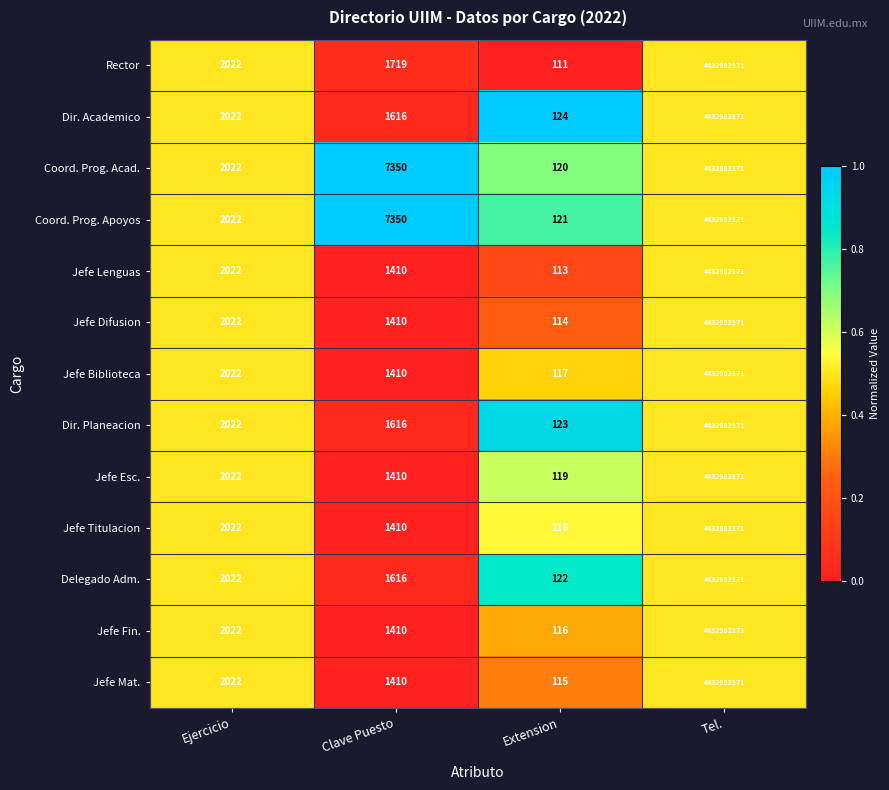

Which series has the widest spread of values?

Rector